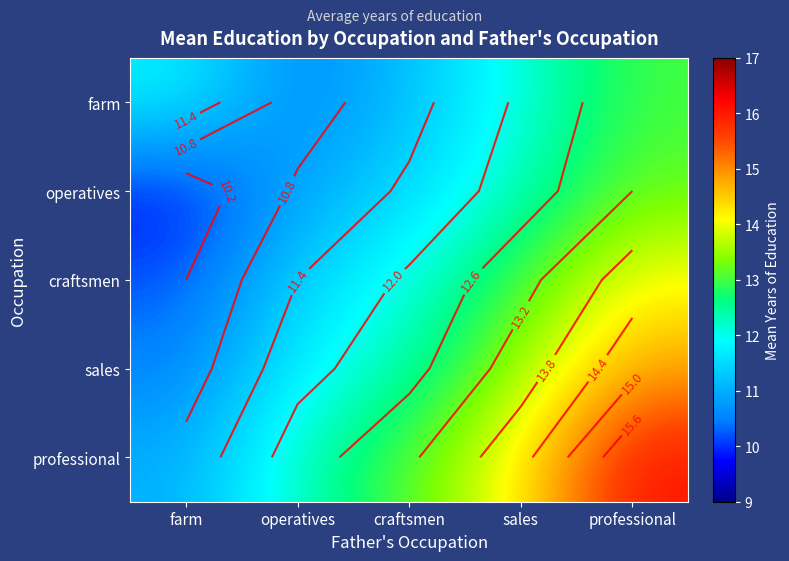

Is it true that operatives equals 5.6 at craftsmen?

False